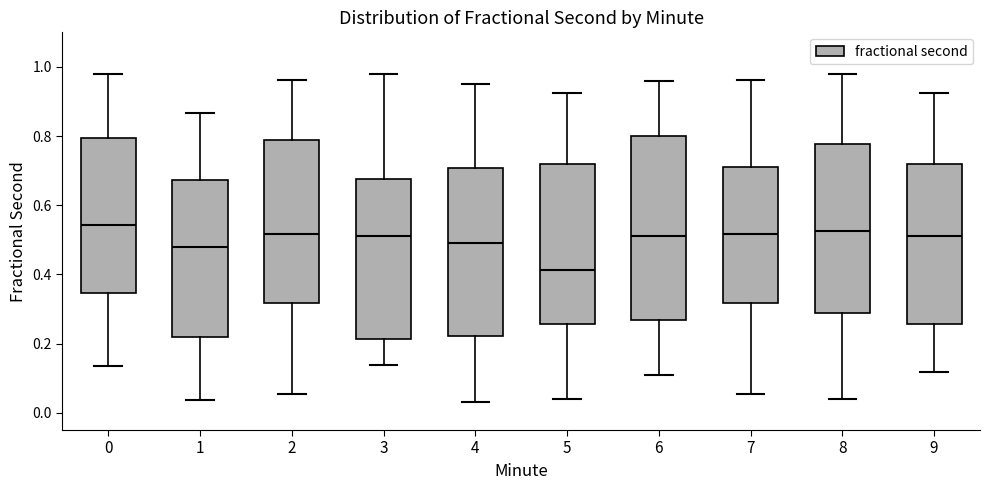

Which box has the lowest median line?

5